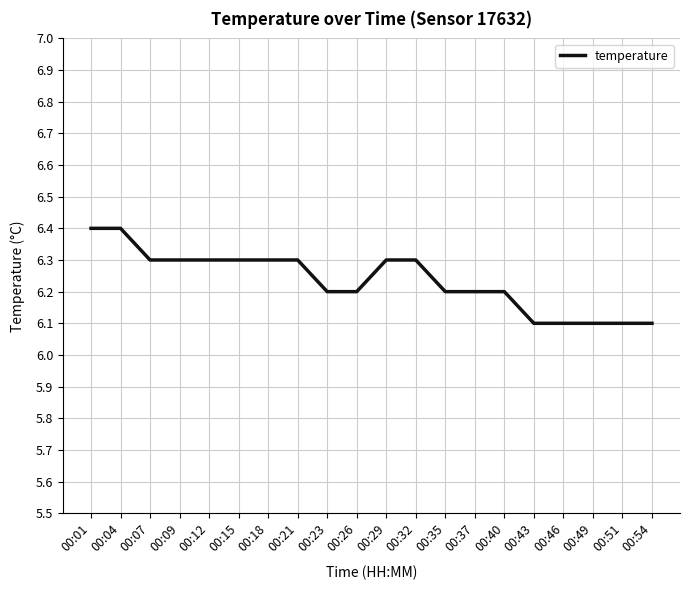

What is the difference between the maximum and second lowest values?

0.3